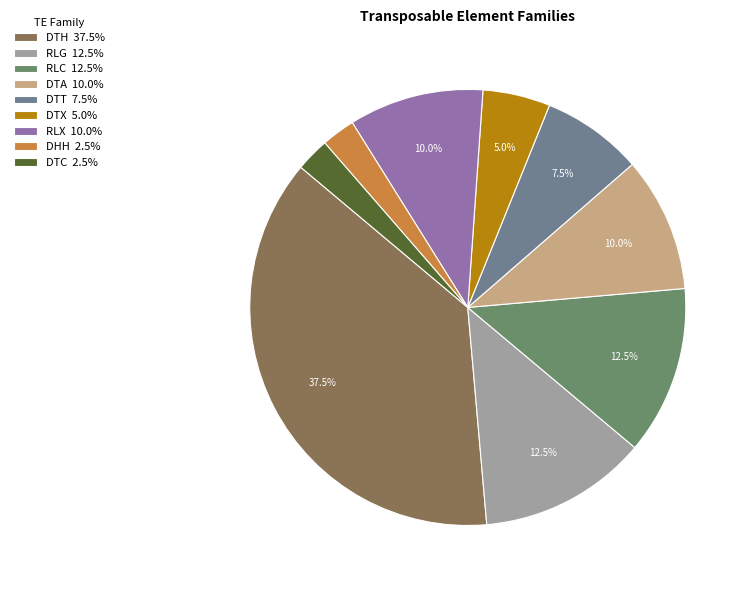

Does any single category account for the majority?

No